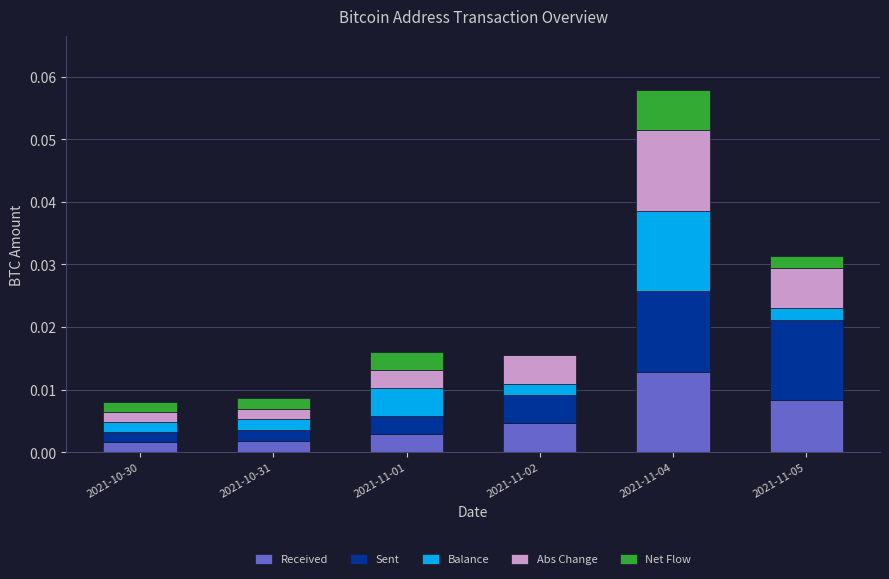

Is it true that Received equals 0.0 at 2021-11-04?

True